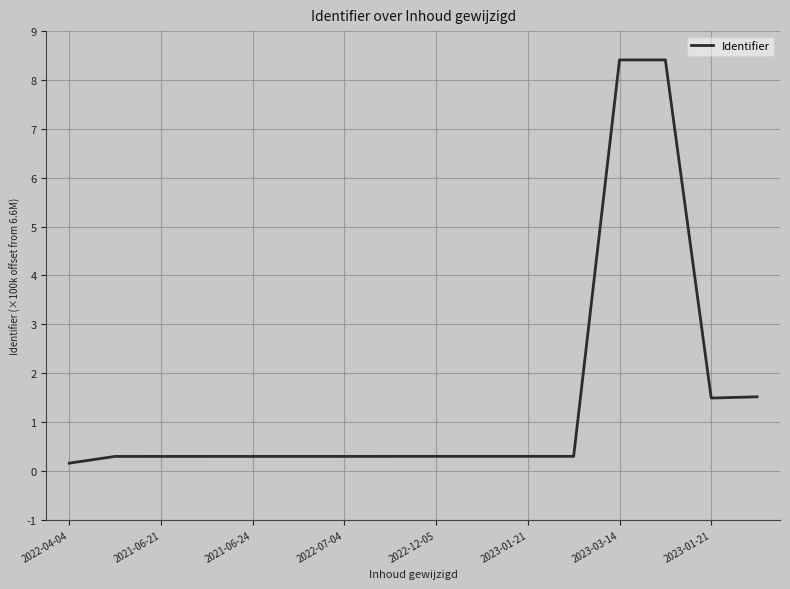

What is the greatest value displayed?

8.4